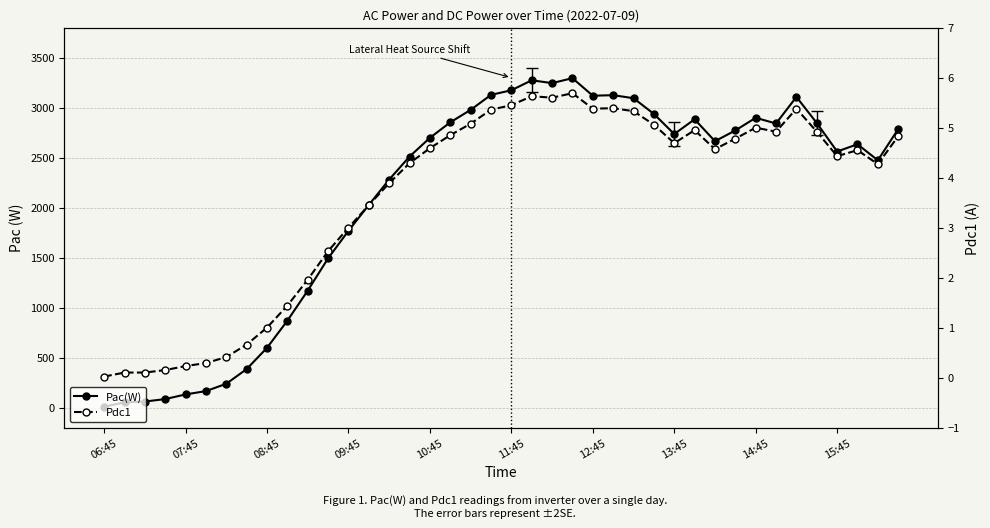

What is the maximum value shown in the chart?

3295.6